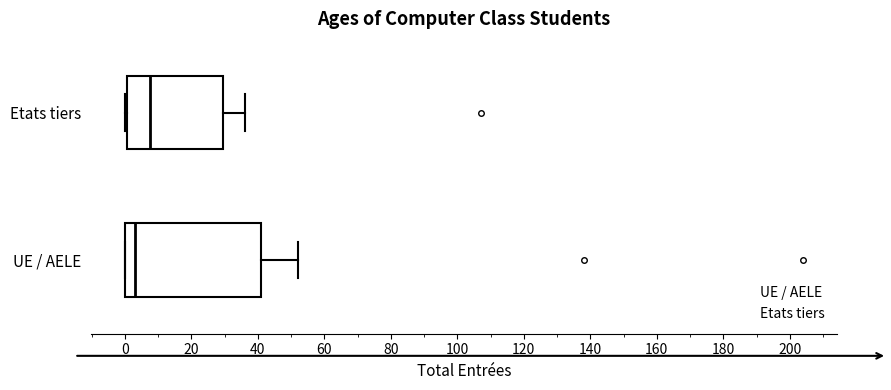

Where is the left edge of the box for UE / AELE on the x-axis? The values are not printed on the chart, so give them approximately, as read against the axis.

0